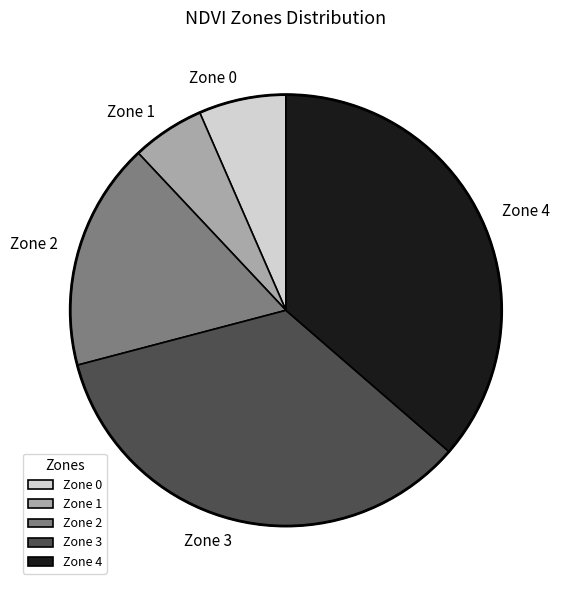

The Zone 0 slice represents 1% of the pie. True or false?

False